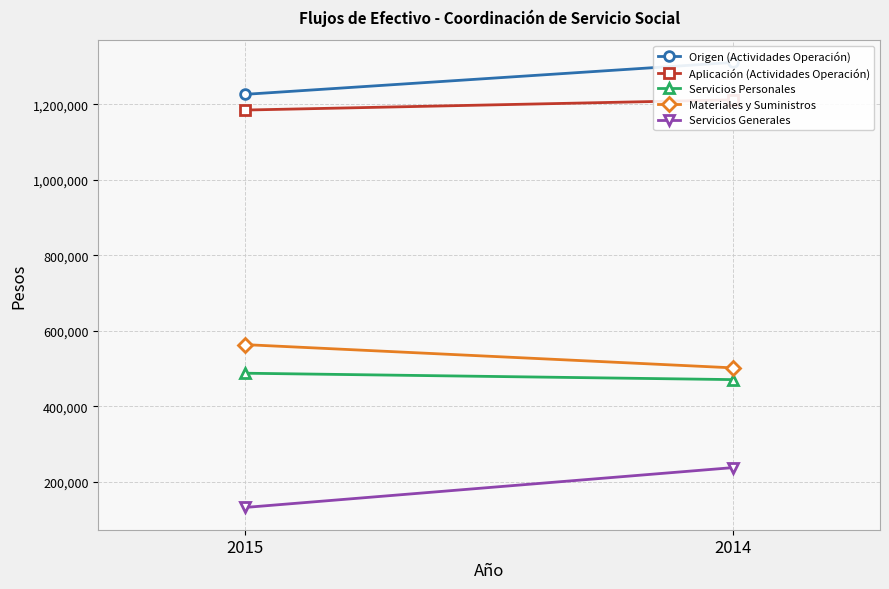

Count the number of categories in the chart.

2